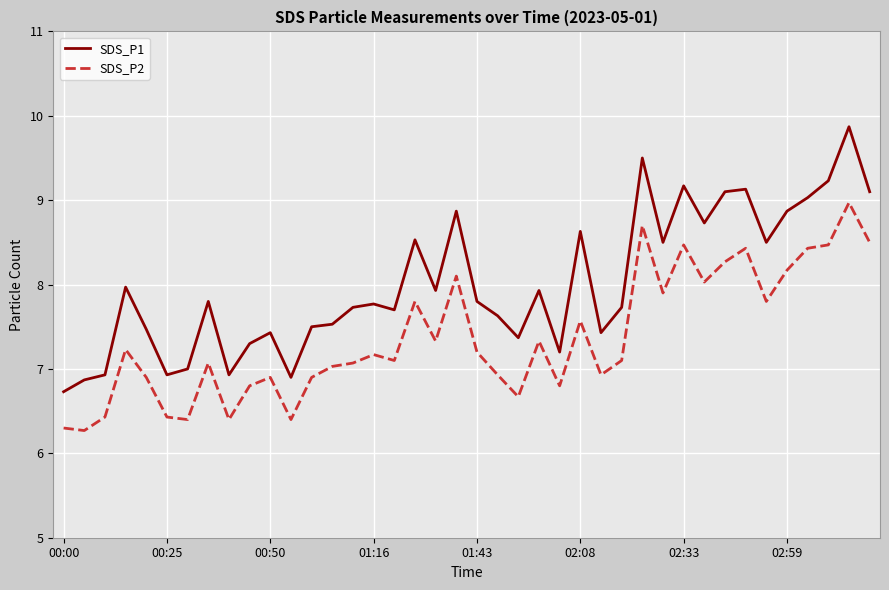

Which series has the largest total across all categories?

SDS_P1